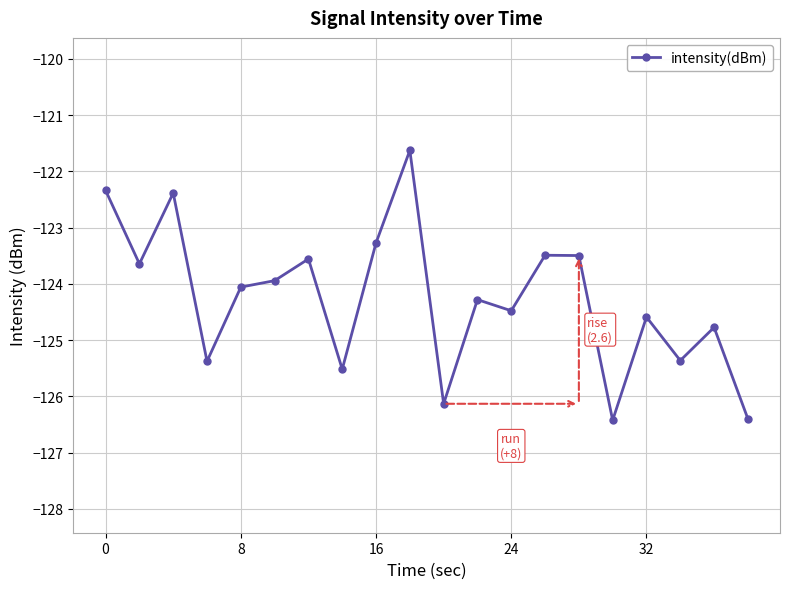

What is the value of the 3rd point from the left?

-122.4